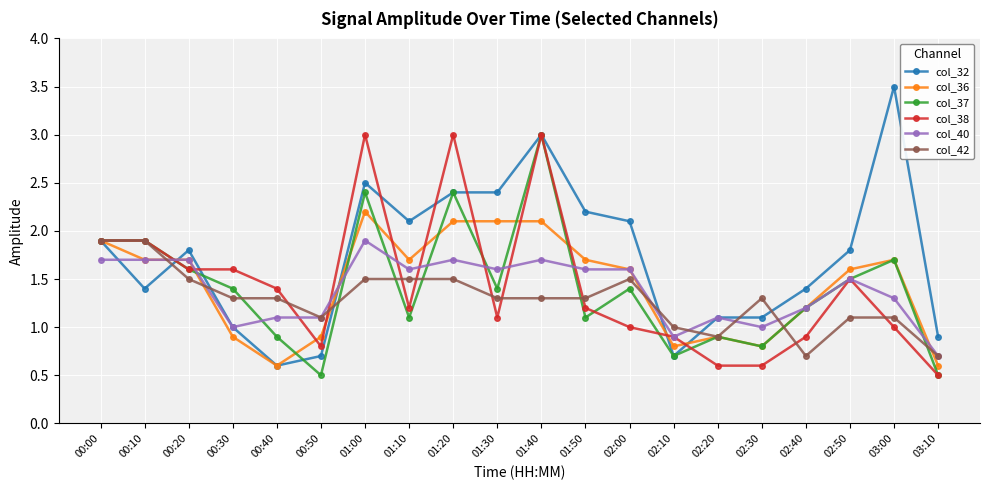

What is the greatest value displayed?

3.5